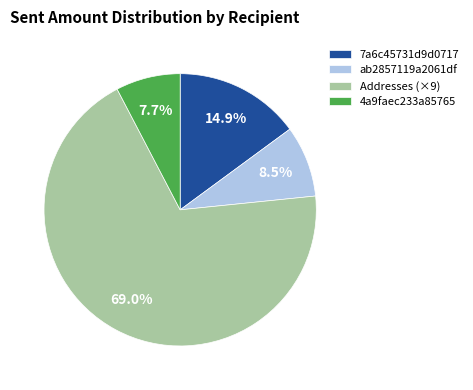

Which category has the biggest portion of the pie?

Addresses (×9)